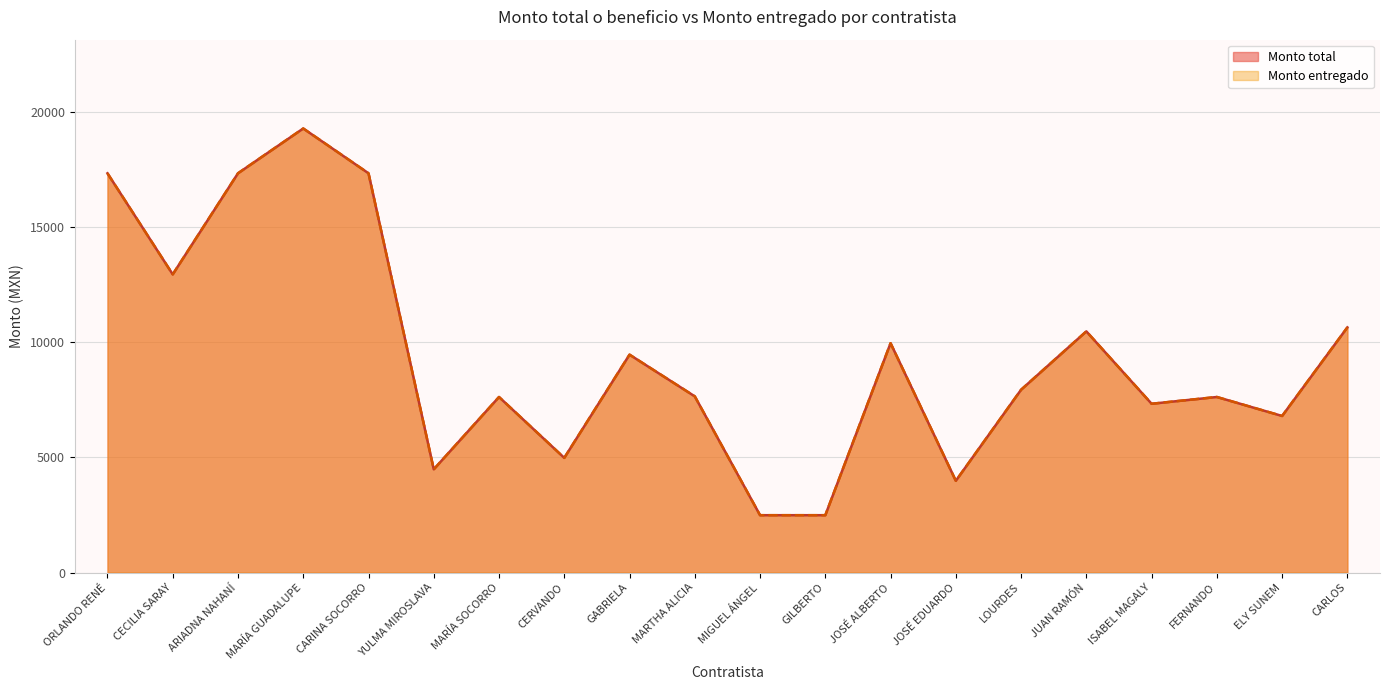

What is the difference between the maximum and minimum values in the Monto total series?

16778.2